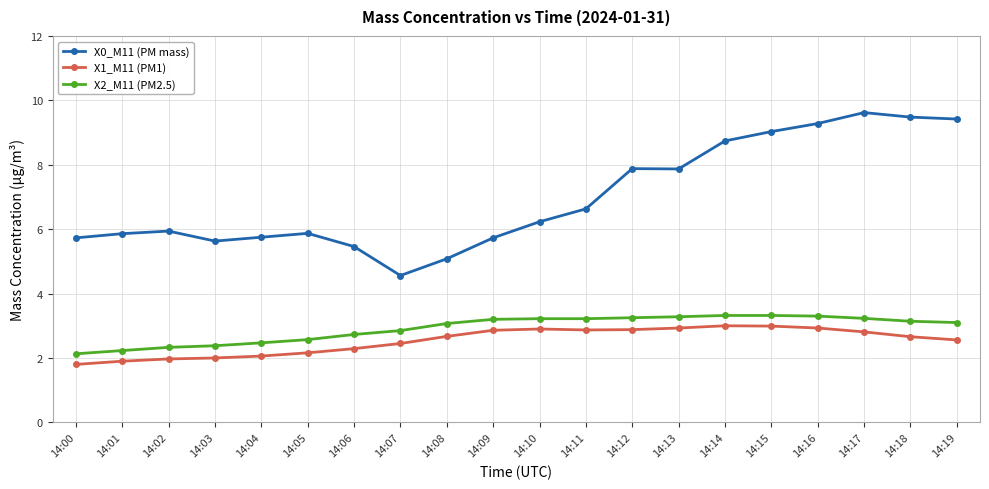

In X1_M11 (PM1), how many points are higher than both neighbors (excluding endpoints)?

2